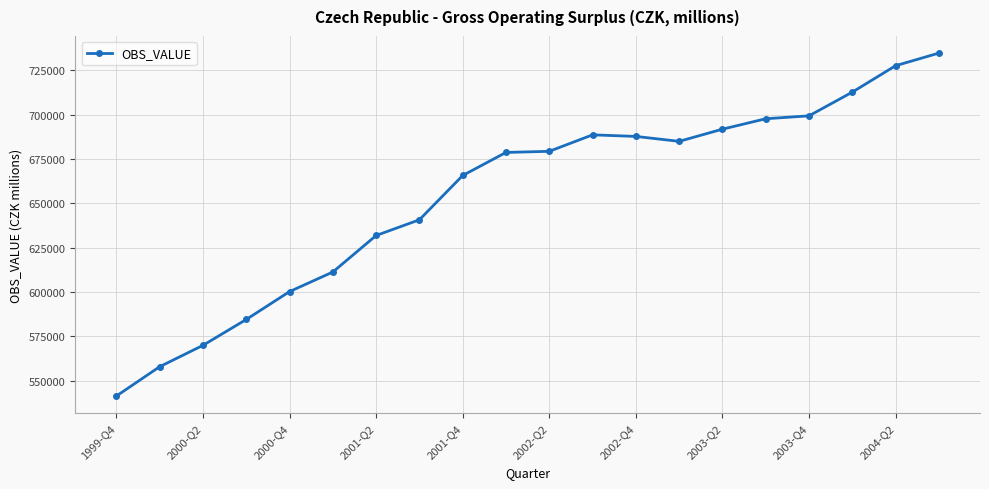

What is the value of the 2nd point from the left?

557975